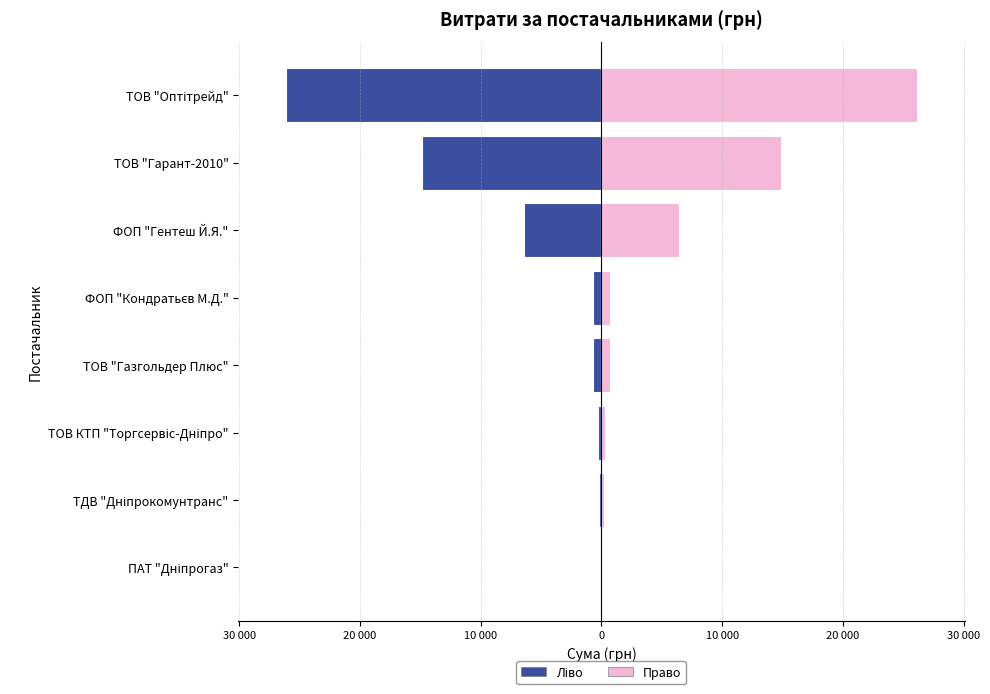

How many groups of bars are there?

8